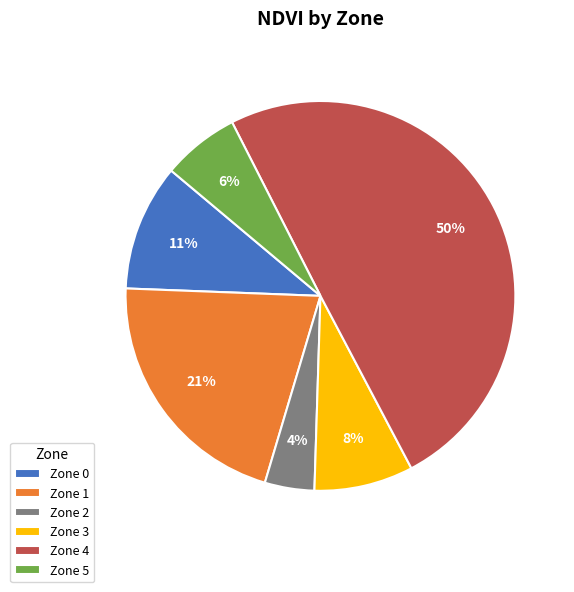

How many segments does this pie chart have?

6